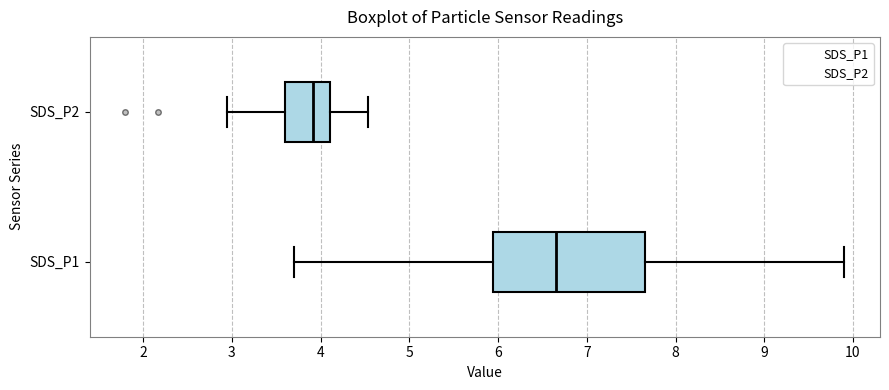

Where does the right whisker of the box for SDS_P2 end on the x-axis? The values are not printed on the chart, so give them approximately, as read against the axis.

4.5